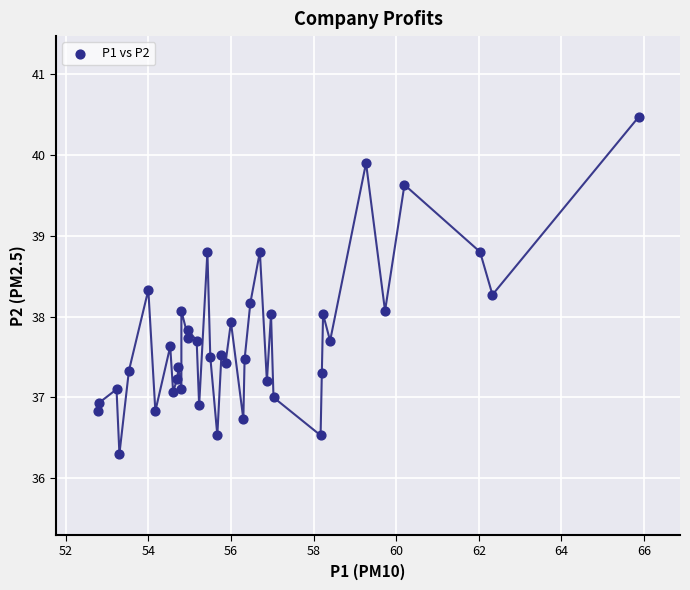

What is the range of Y values (max minus min)?

4.2